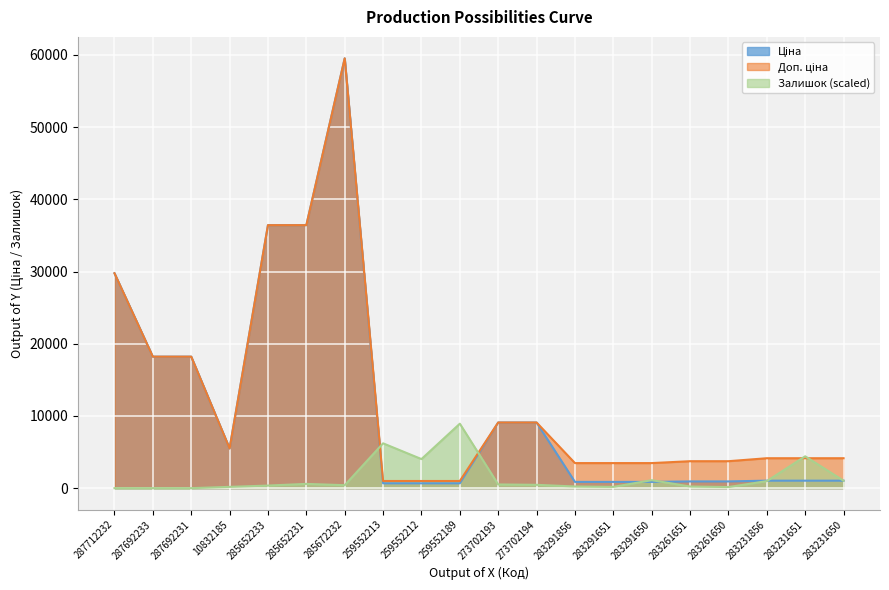

Where does the Доп. ціна series first go above 4145?

287712232